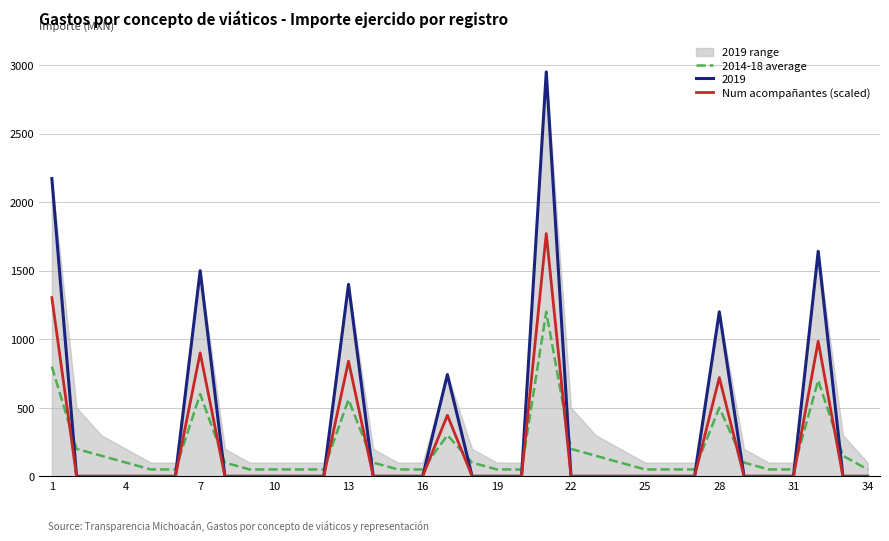

How many lines are shown in the chart?

2